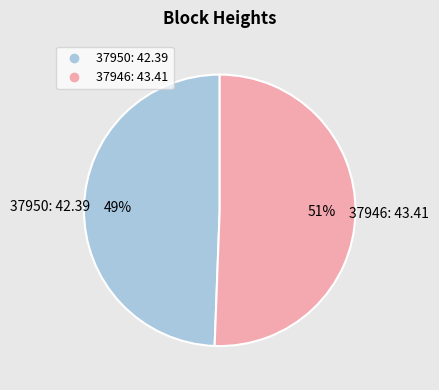

To the nearest percent, what portion does 37946 represent?

51%